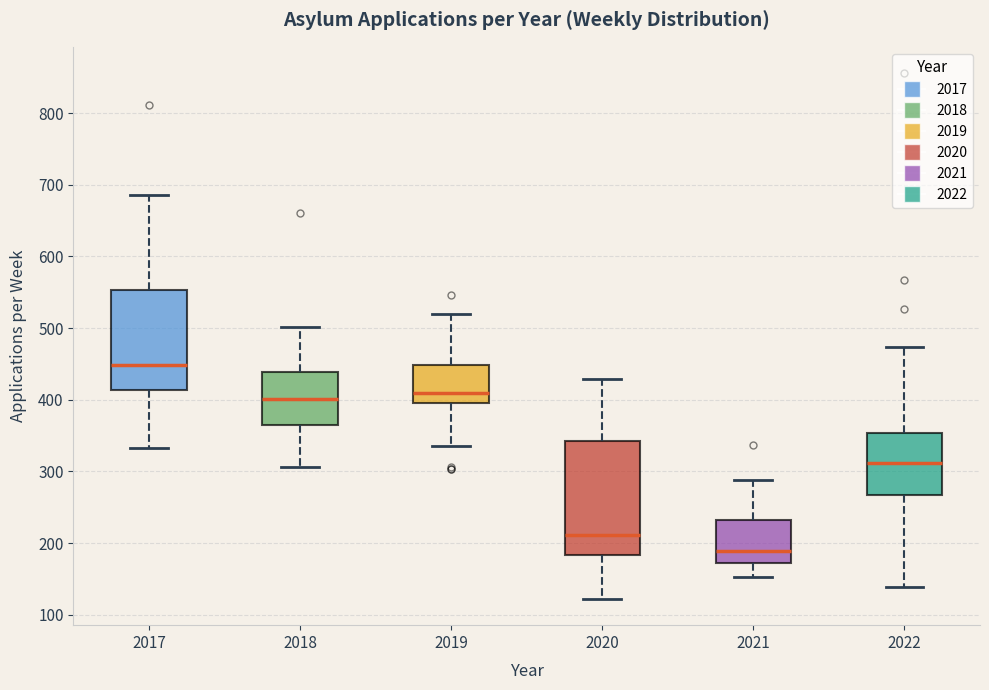

Which box is the tallest, from its lower edge to its upper edge?

2020